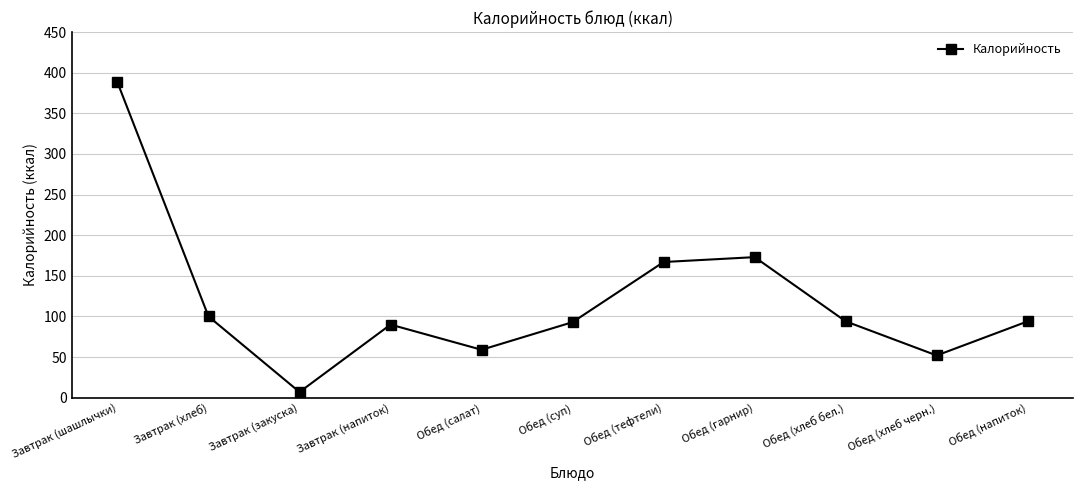

At which category does the data reach its first local peak?

Завтрак (напиток)